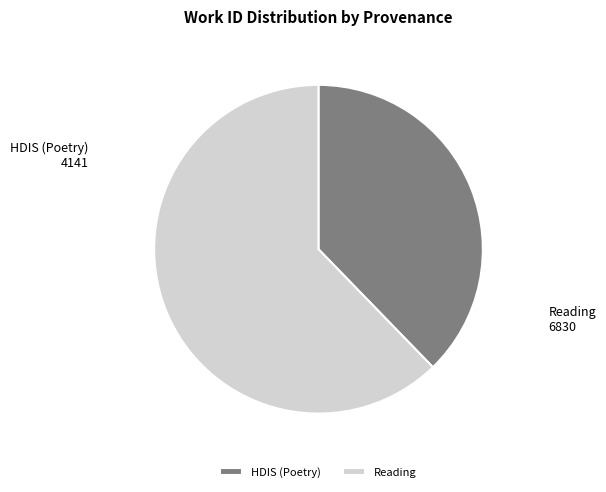

True or false: Reading accounts for 53% of the total.

False